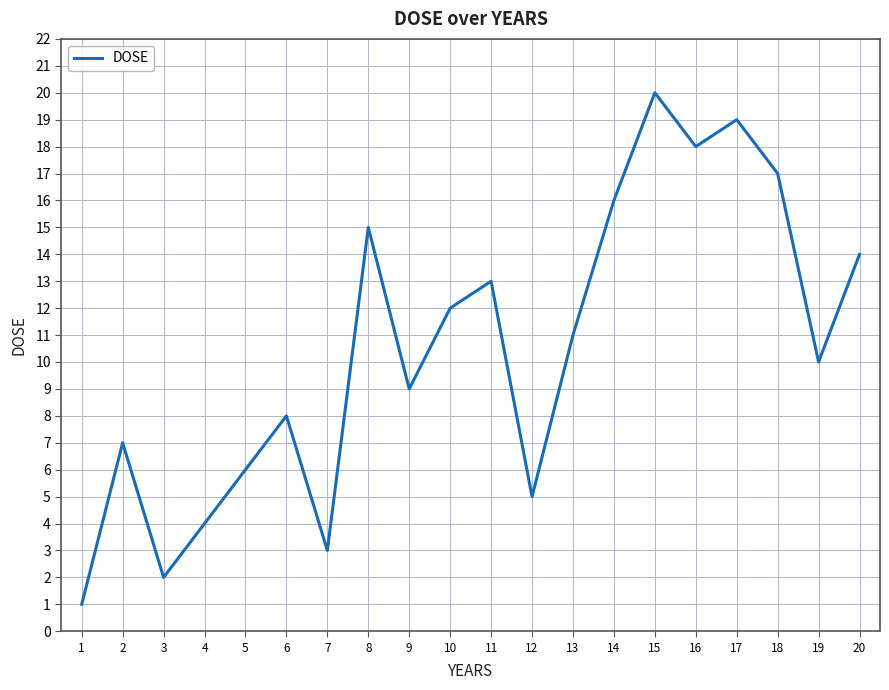

Which label corresponds to the smallest value in the chart?

1